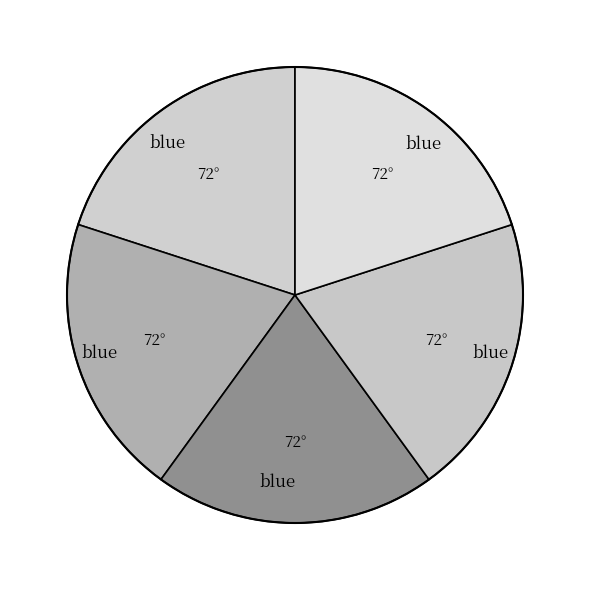

How many segments does this pie chart have?

5